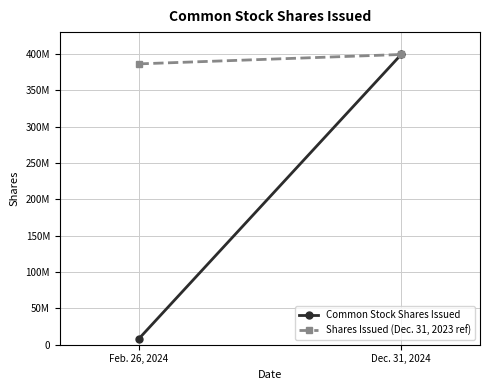

Which category has the lowest value across all series?

Feb. 26, 2024